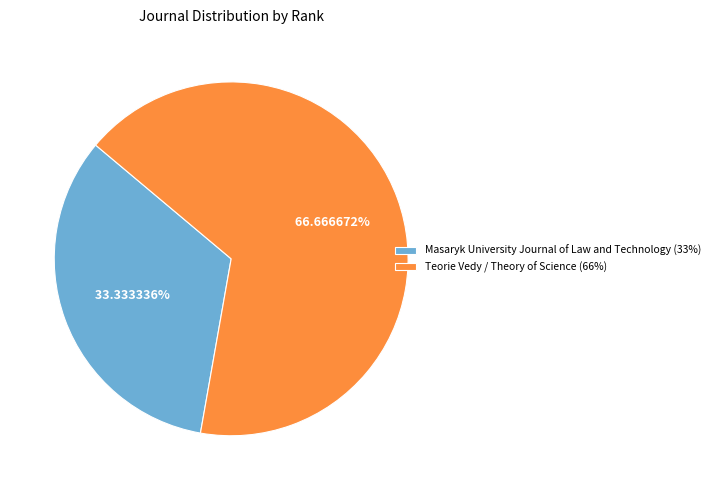

Which category accounts for the majority?

Teorie Vedy / Theory of Science